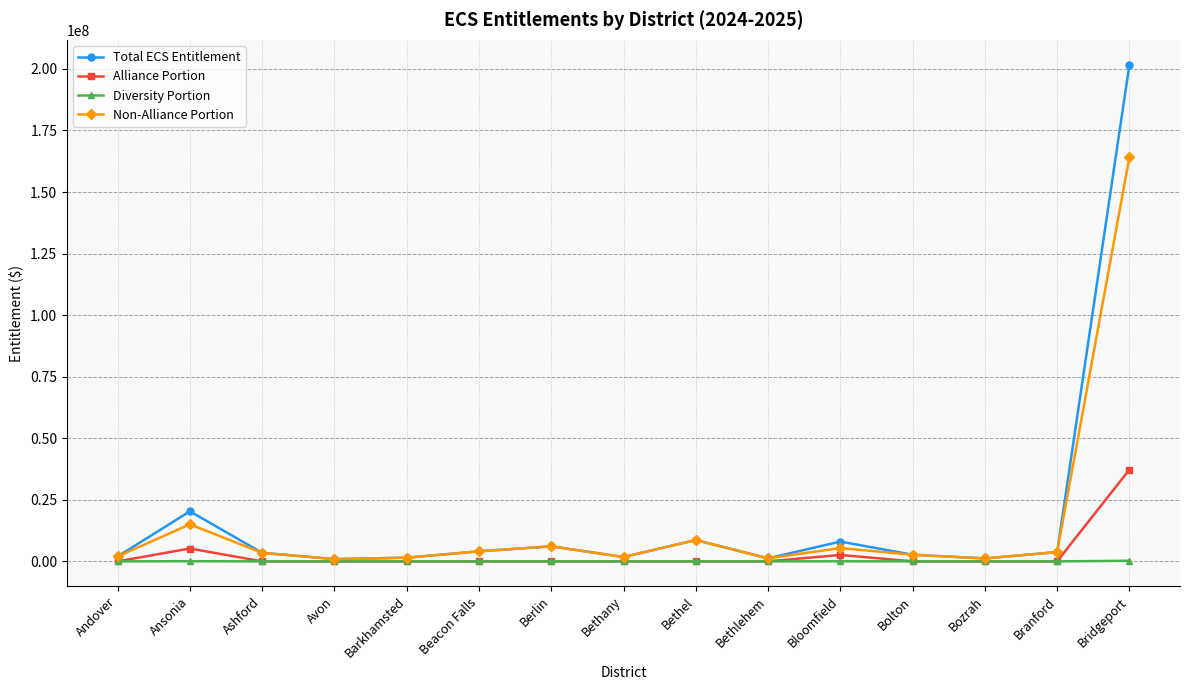

How many data points does each series have?

15